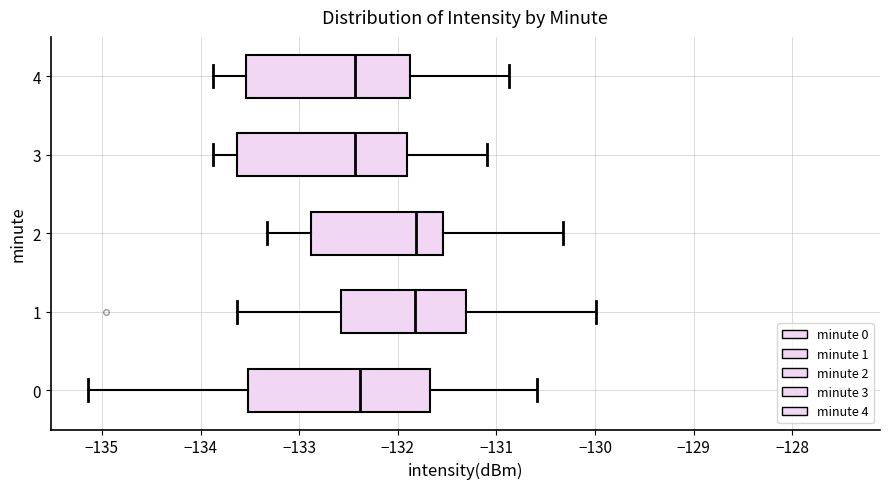

Comparing the boxes themselves (not the whiskers), which one is the widest?

0